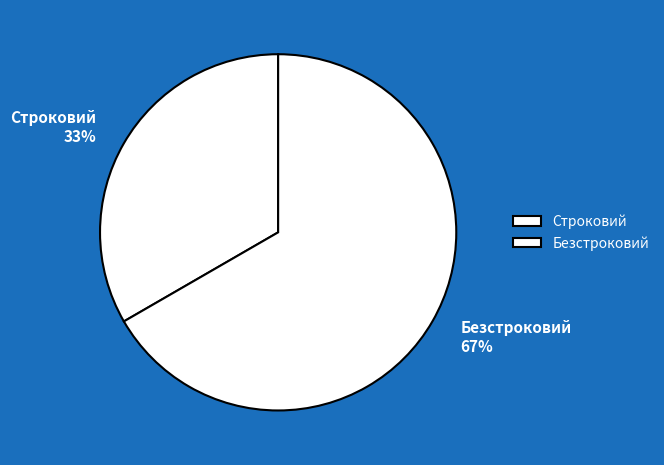

What percentage is the Безстроковий slice, to the nearest percent?

67%